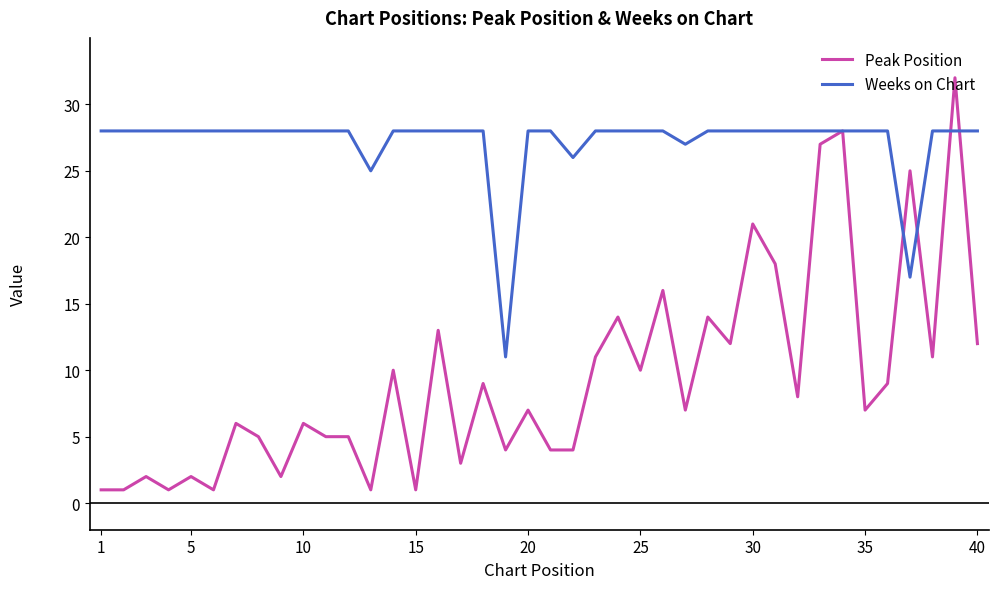

Which series has the largest total across all categories?

Weeks on Chart